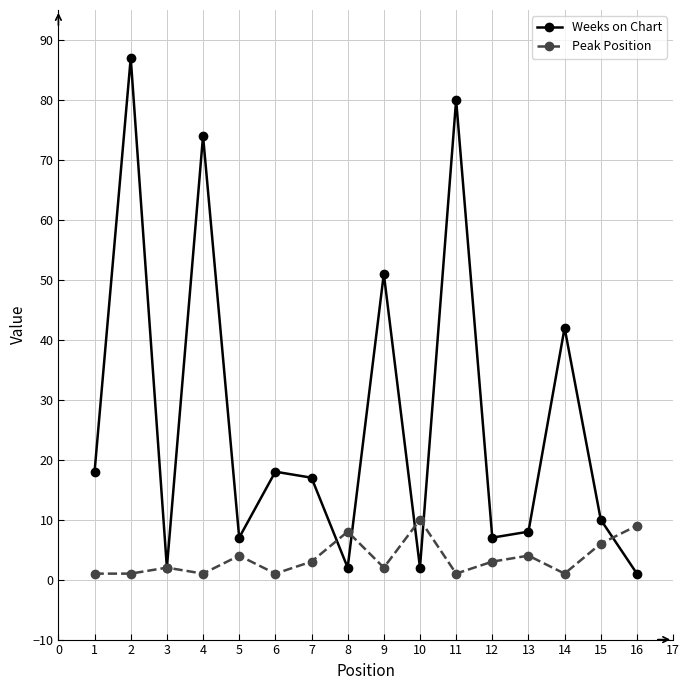

Which category has the lowest value in the Weeks on Chart series?

16